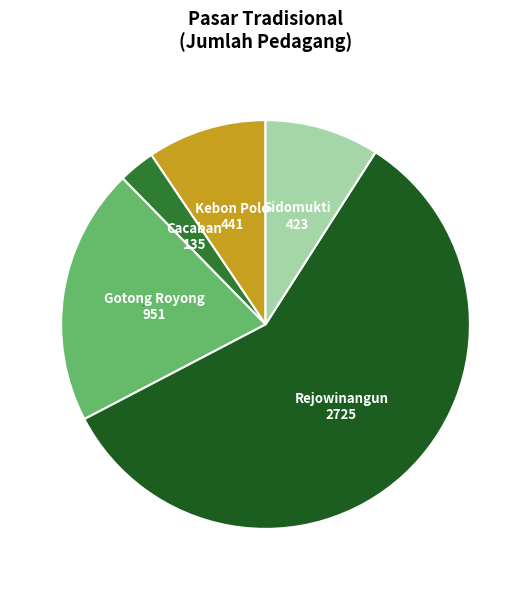

What is the total percentage of Gotong Royong and Cacaban?

23.2%